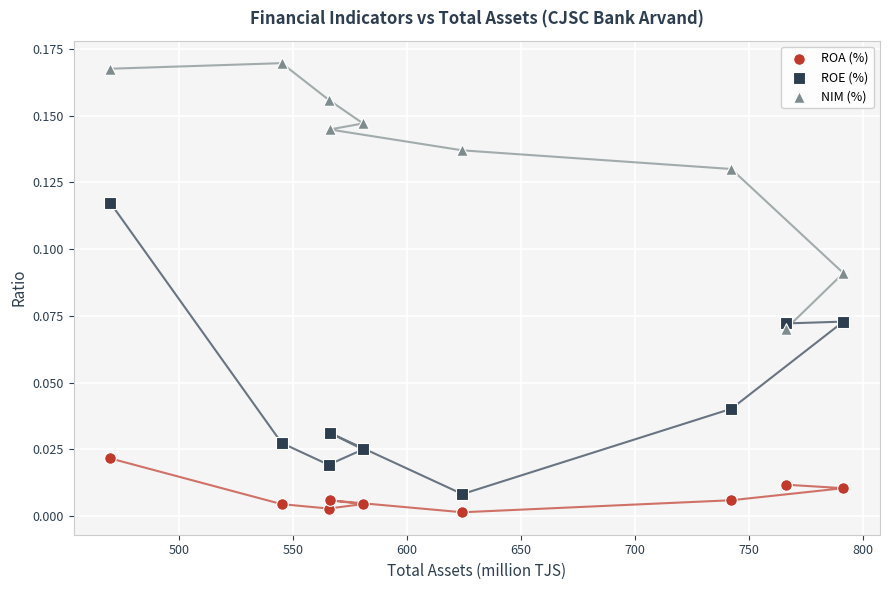

Across all data points, what is the range of X values (max minus min)?

321.6